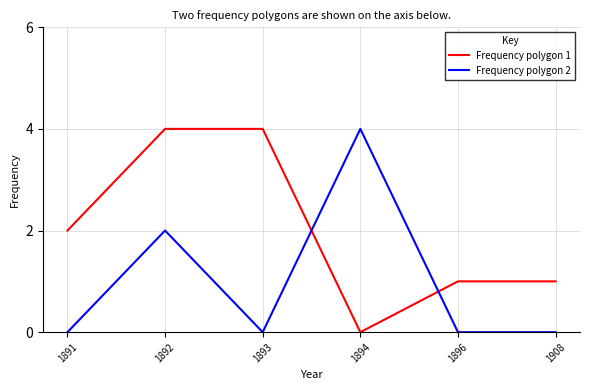

At 1893, list the series in order from largest to smallest.

Frequency polygon 1, Frequency polygon 2